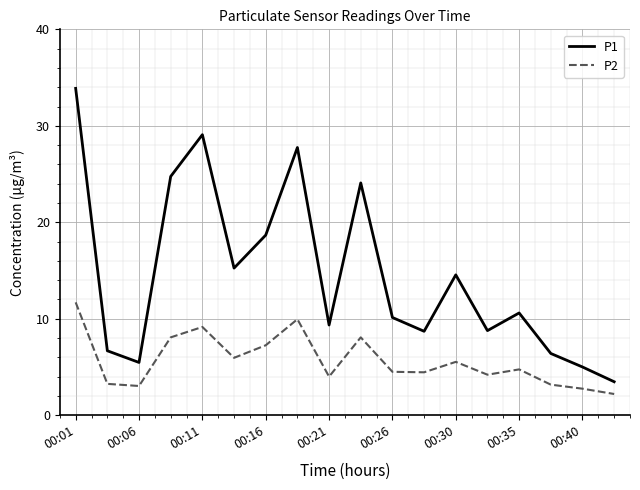

What is the difference between the maximum and minimum values in the P1 series?

30.4